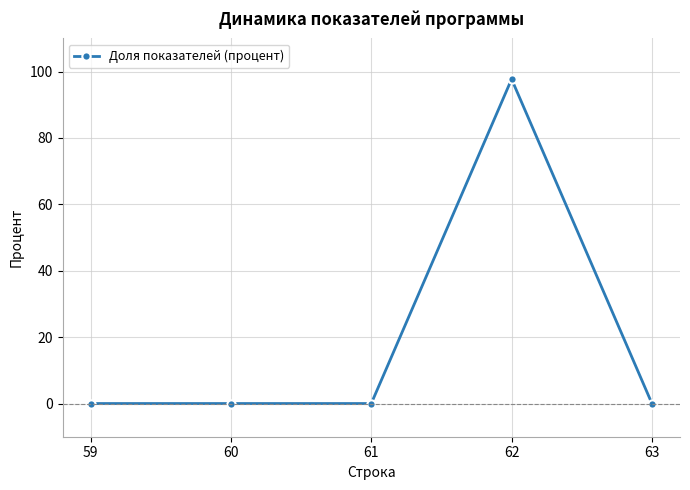

True or false: the data shows -36.2 at 60.

False